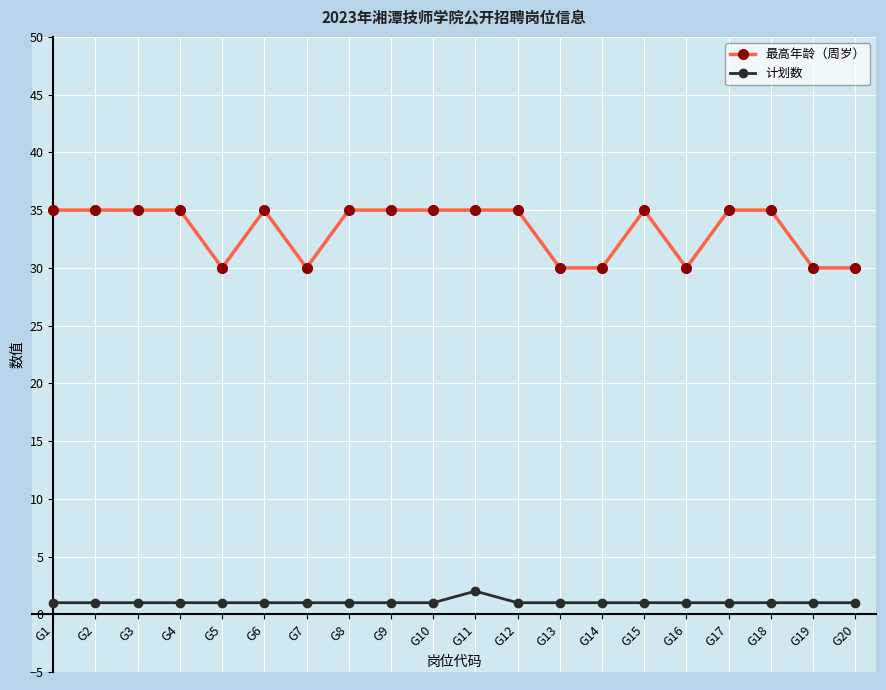

True or false: 计划数 has more than 0 points higher than both neighbors.

True